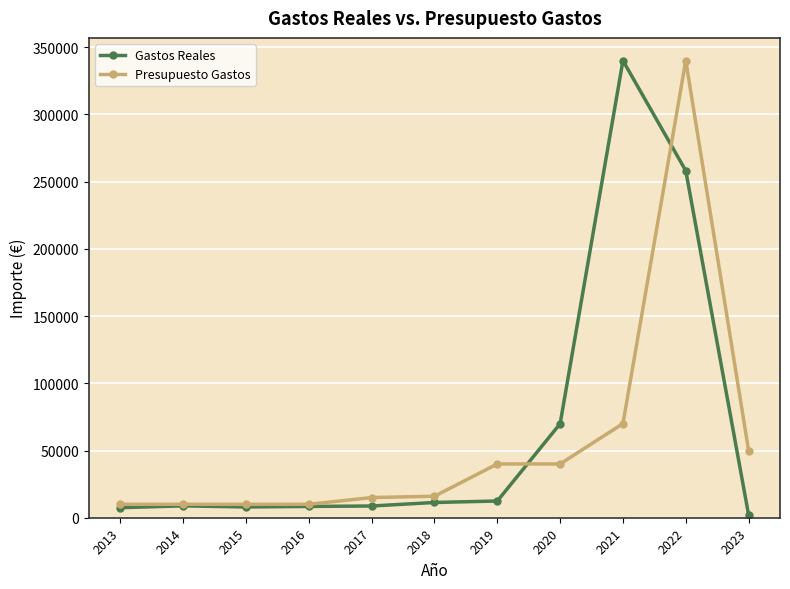

What is the value of the Gastos Reales point at the 3rd from the left?

7998.6